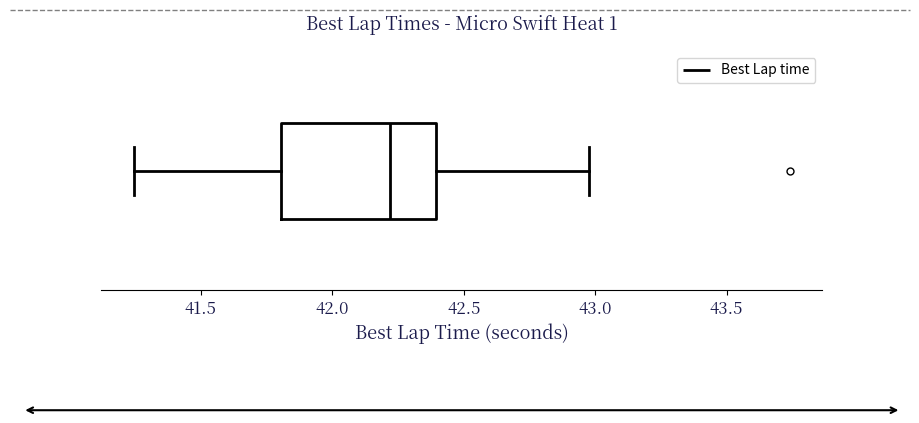

Where does the left whisker of the box end on the x-axis? The values are not printed on the chart, so give them approximately, as read against the axis.

41.25